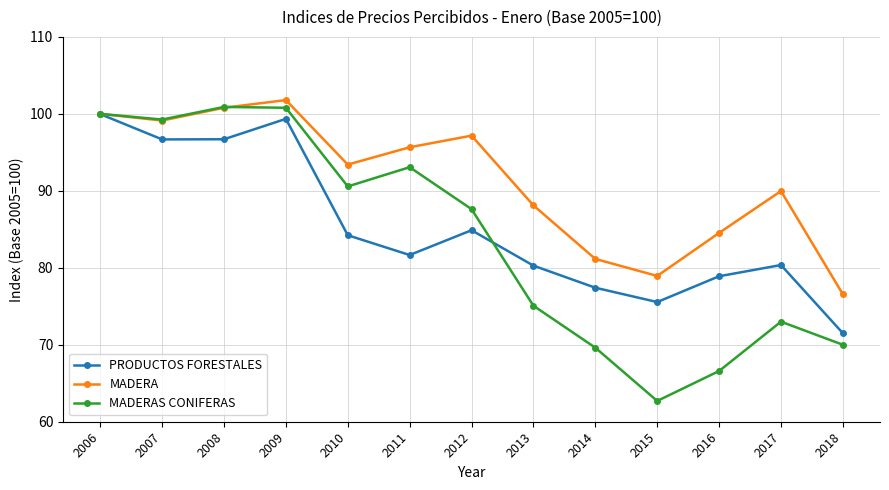

What is the sum of the MADERAS CONIFERAS values at 2014 and 2006?

169.6